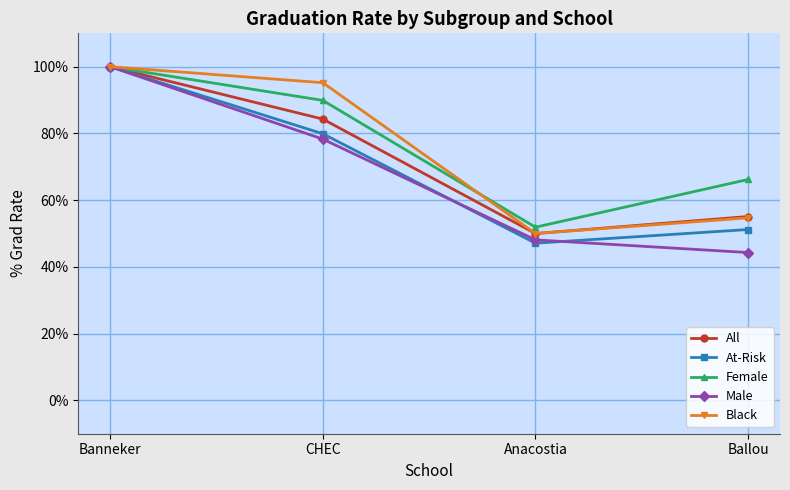

Does the chart have visible grid lines?

Yes